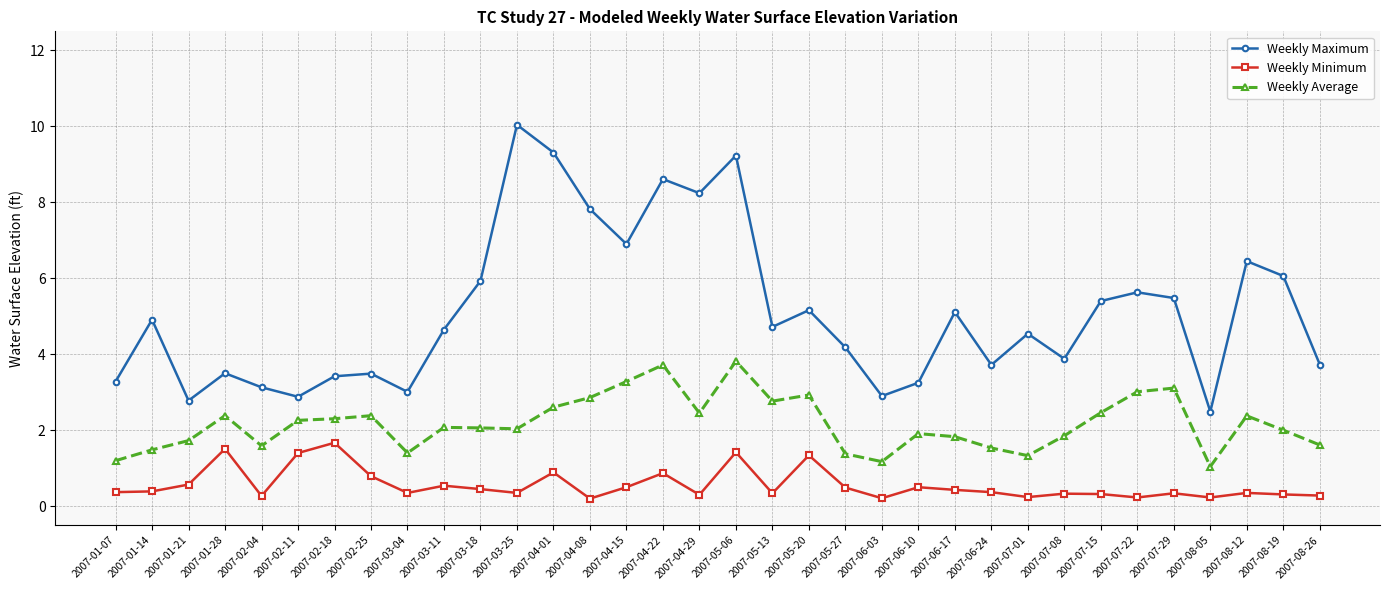

What is the greatest value displayed?

10.0